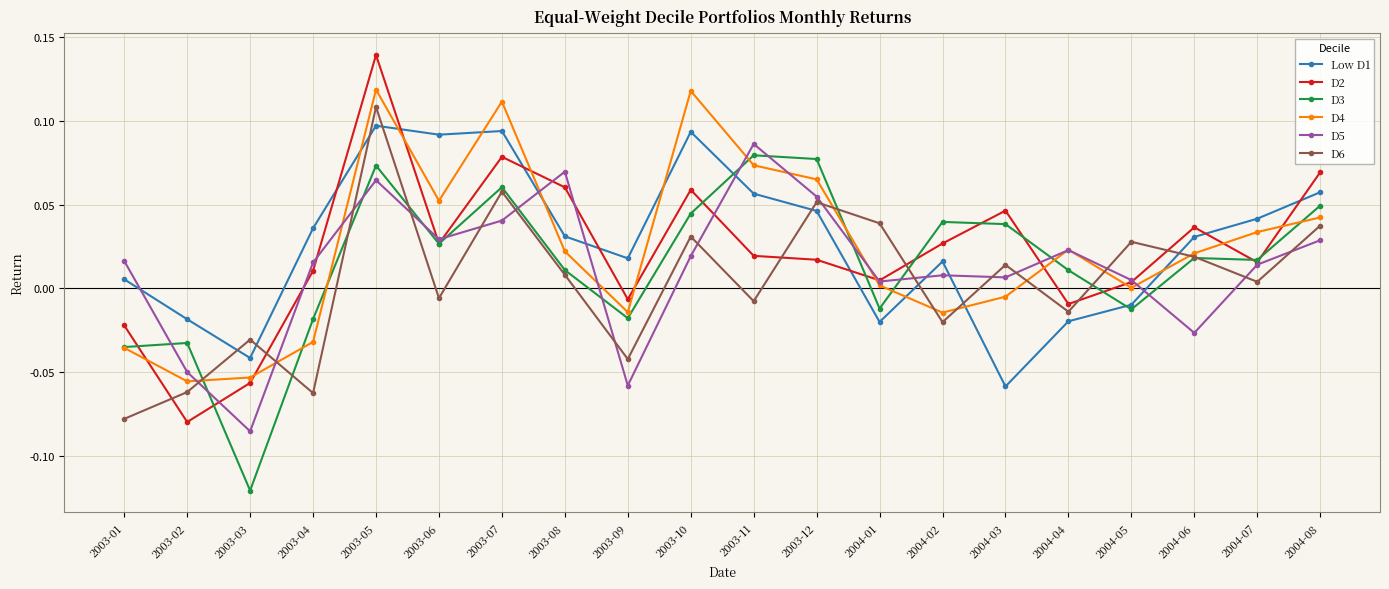

Where does the Low D1 series first go above 0?

2003-01